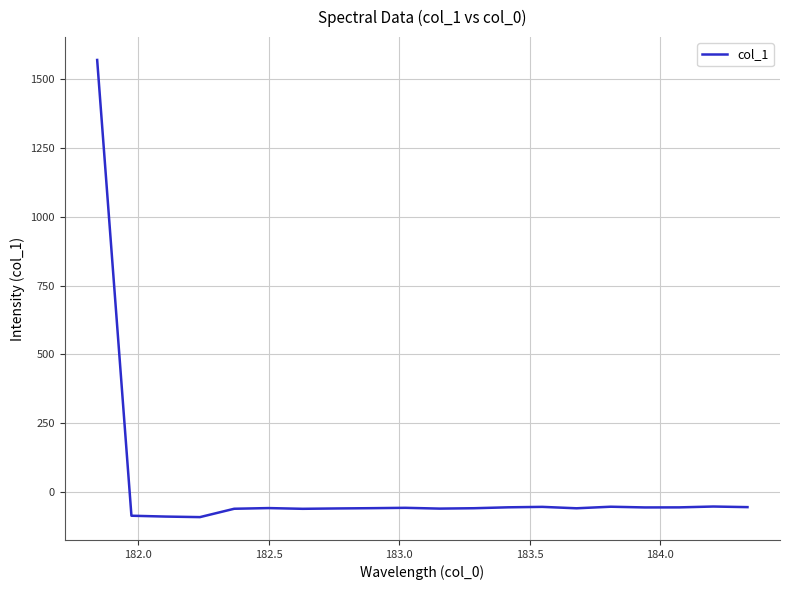

What is the greatest value displayed?

1571.0